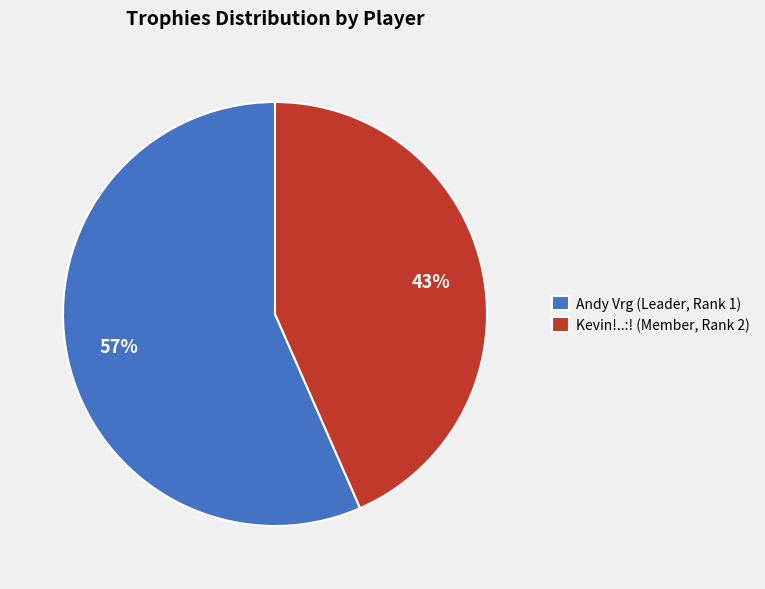

Is the sum of Kevin!..:! (Member, Rank 2) and Andy Vrg (Leader, Rank 1) greater than half?

Yes